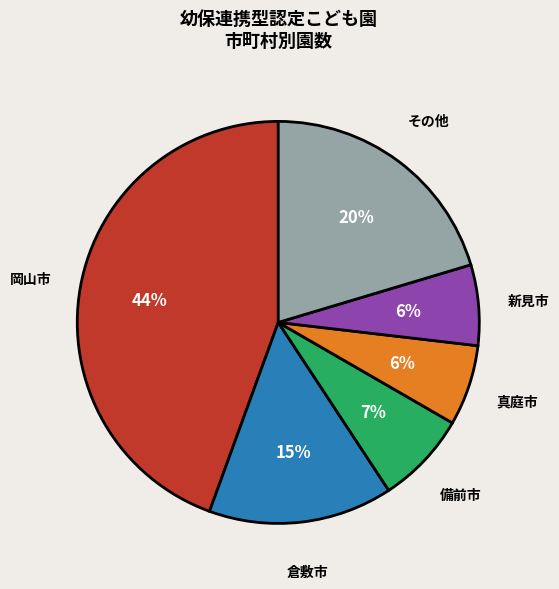

To the nearest percent, what percentage of the pie is 新見市?

6%